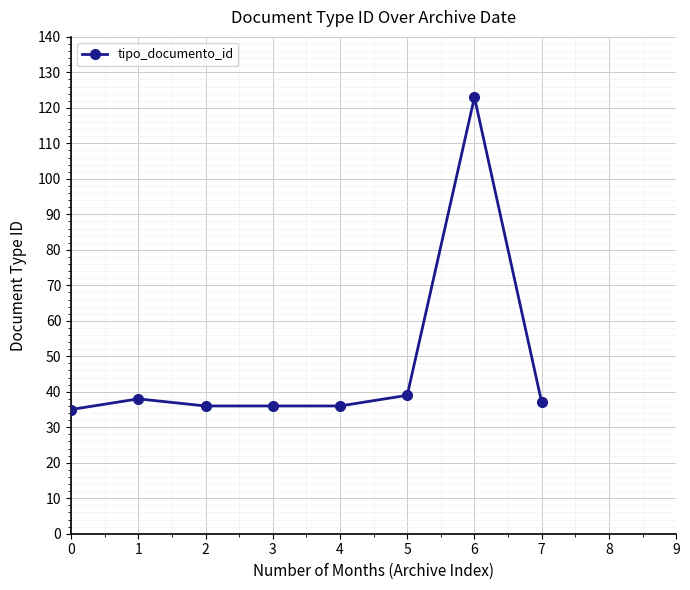

What is the difference between the maximum and second lowest values?

87